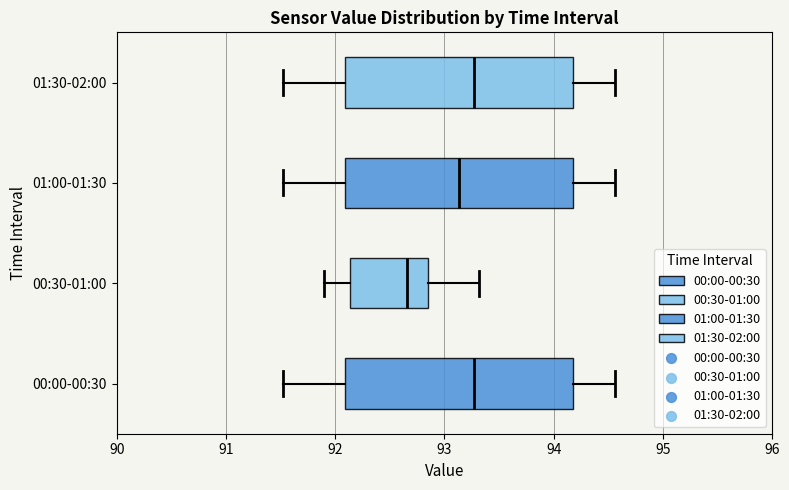

Reading bottom to top, transcribe this box plot: for each box, give where its median line is, the range the box spans, and where its two whiskers end, as read against the x-axis. The values are not printed on the chart, so give them approximately, as read against the axis.

00:00-00:30: median 93.3, box 92.1 to 94.2, whiskers 91.5 to 94.6
00:30-01:00: median 92.7, box 92.1 to 92.9, whiskers 91.9 to 93.3
01:00-01:30: median 93.1, box 92.1 to 94.2, whiskers 91.5 to 94.6
01:30-02:00: median 93.3, box 92.1 to 94.2, whiskers 91.5 to 94.6